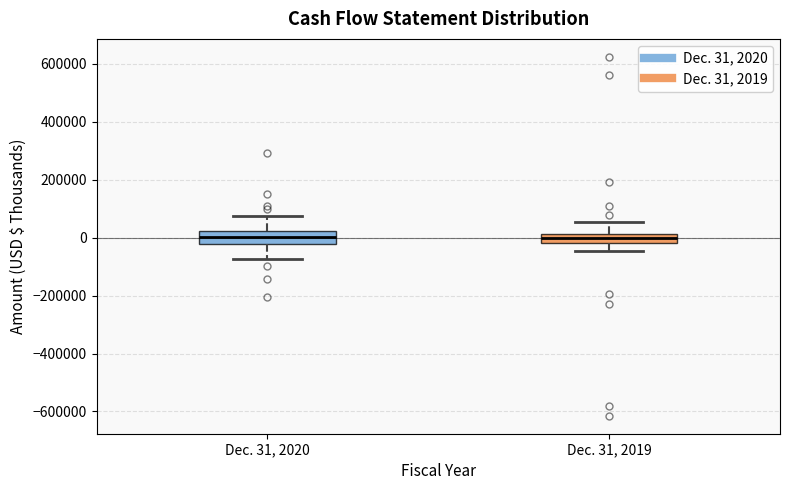

Where does the upper whisker of the box for Dec. 31, 2019 end on the y-axis? The values are not printed on the chart, so give them approximately, as read against the axis.

60000